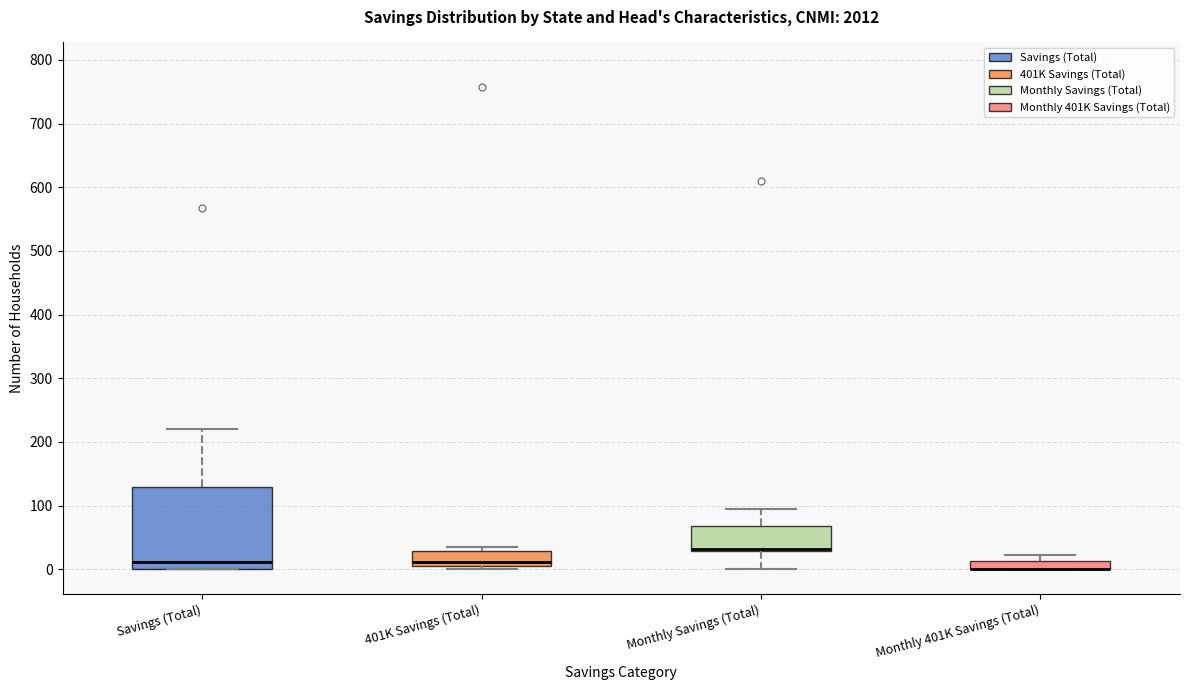

Where is the lower edge of the box for 401K Savings (Total) on the y-axis? The values are not printed on the chart, so give them approximately, as read against the axis.

10